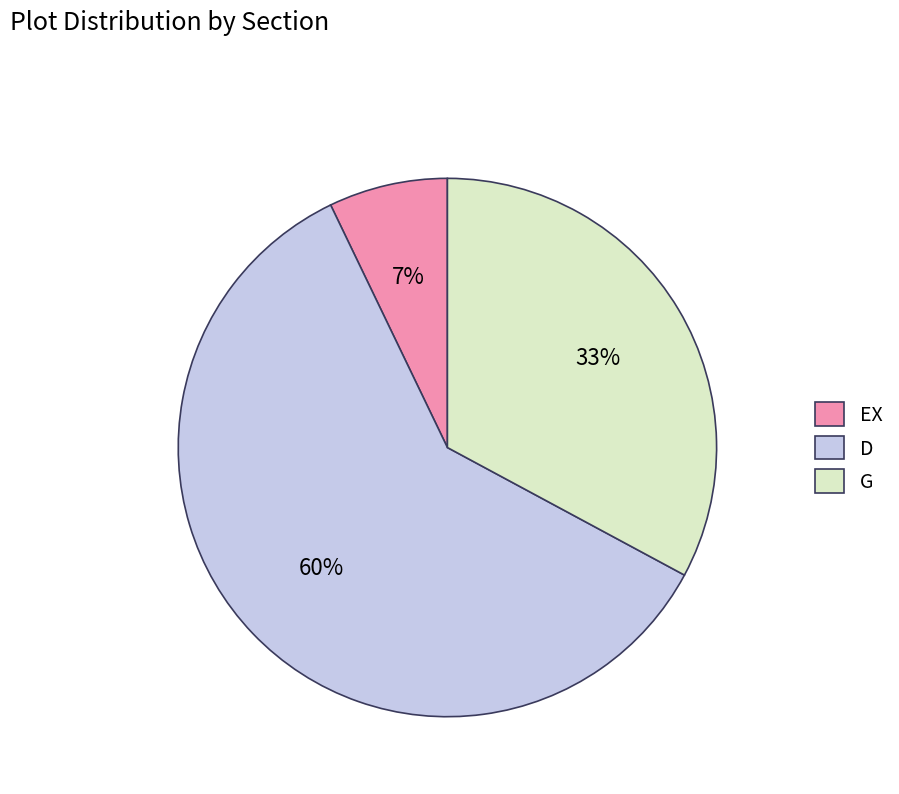

To the nearest percent, what is the difference between the EX and G slice percentages?

26%